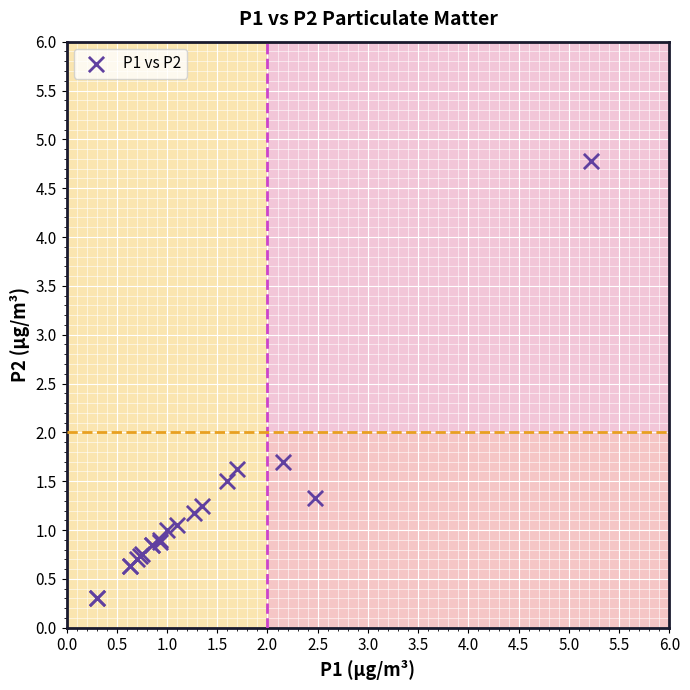

What Y value in the scatter plot is closest to 2?

1.7